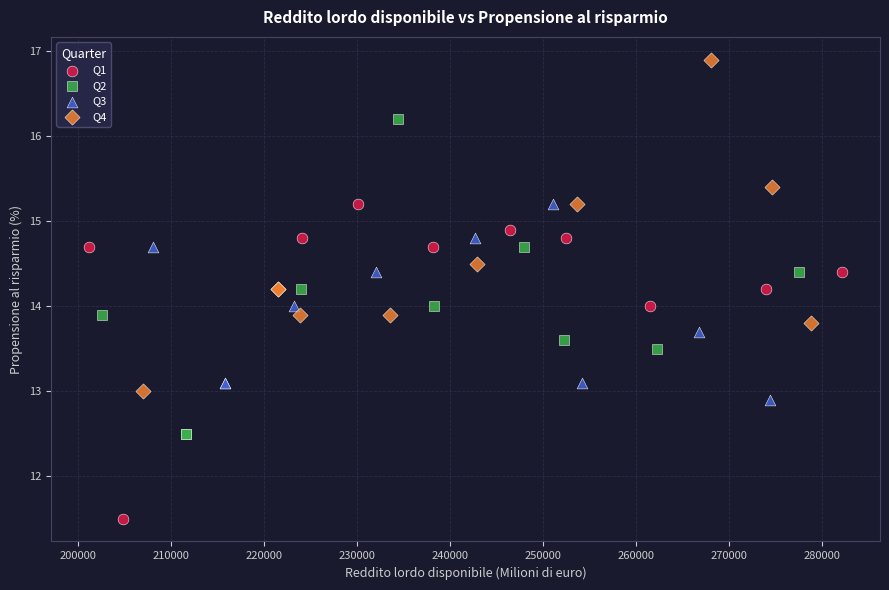

Which series contains the lowest Y value?

Q1